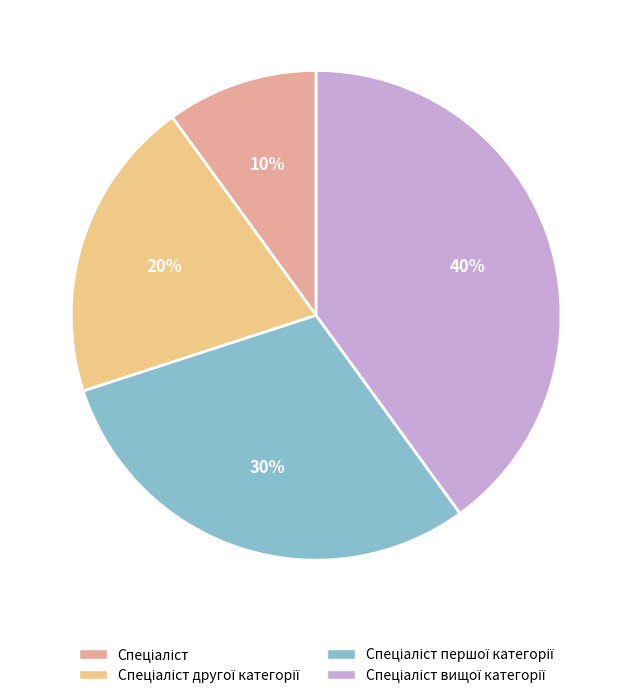

What is the largest slice in the pie chart?

Спеціаліст вищої категорії